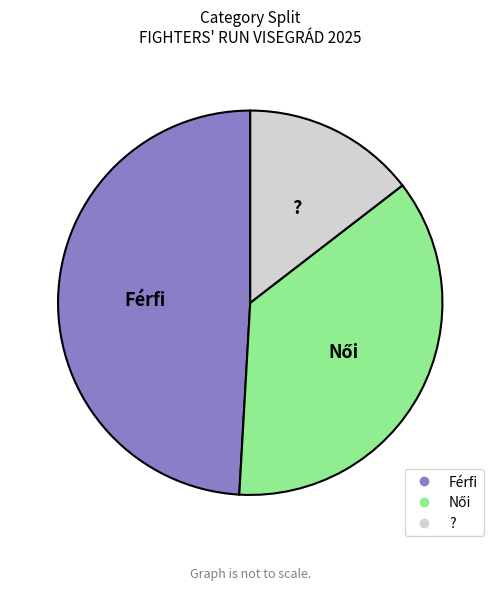

Is there a majority slice in this chart?

No